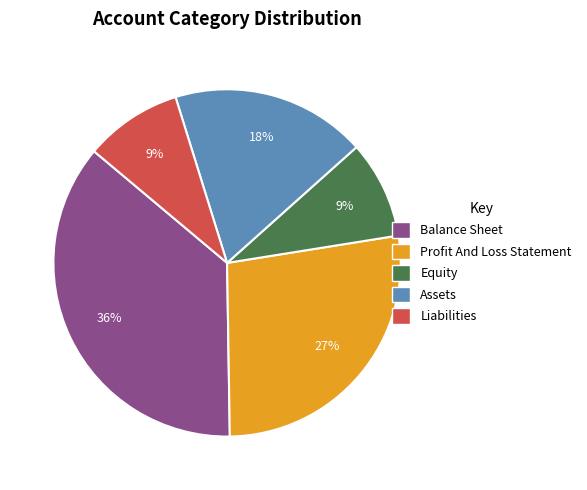

Does Liabilities represent more than half of the total?

No